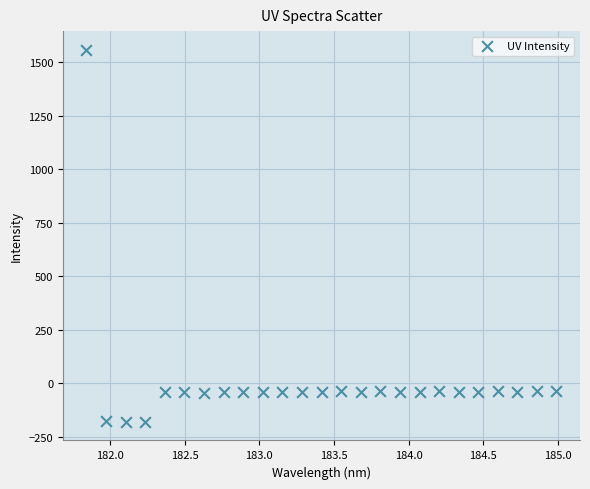

What is the range of Y values (max minus min)?

1738.3